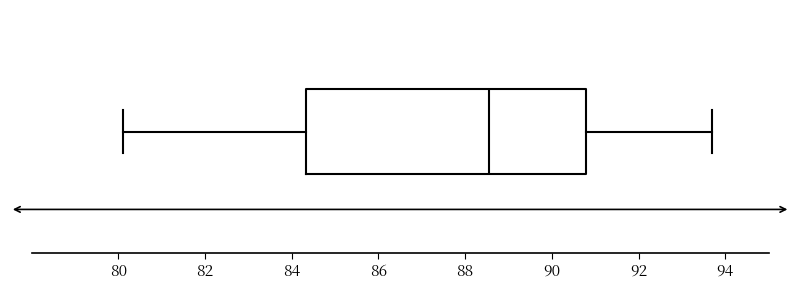

Read this box plot against the x-axis: the position of the median line, the range covered by the box, and the ends of both whiskers. The values are not printed on the chart, so give them approximately, as read against the axis.

median 88.6, box 84.4 to 90.8, whiskers 80.2 to 93.8